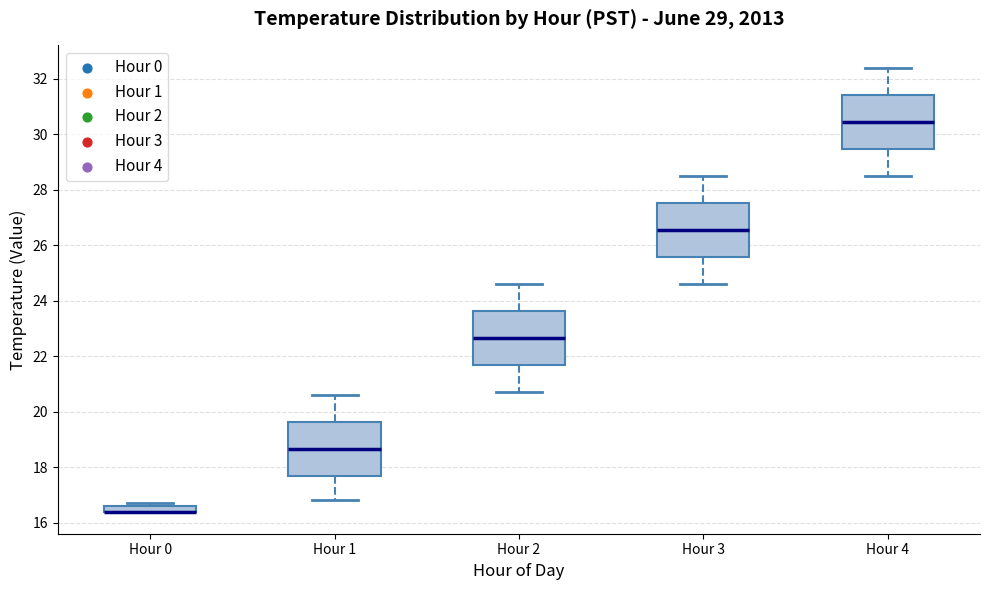

Where does the upper whisker of the box for Hour 3 end on the y-axis? The values are not printed on the chart, so give them approximately, as read against the axis.

28.6